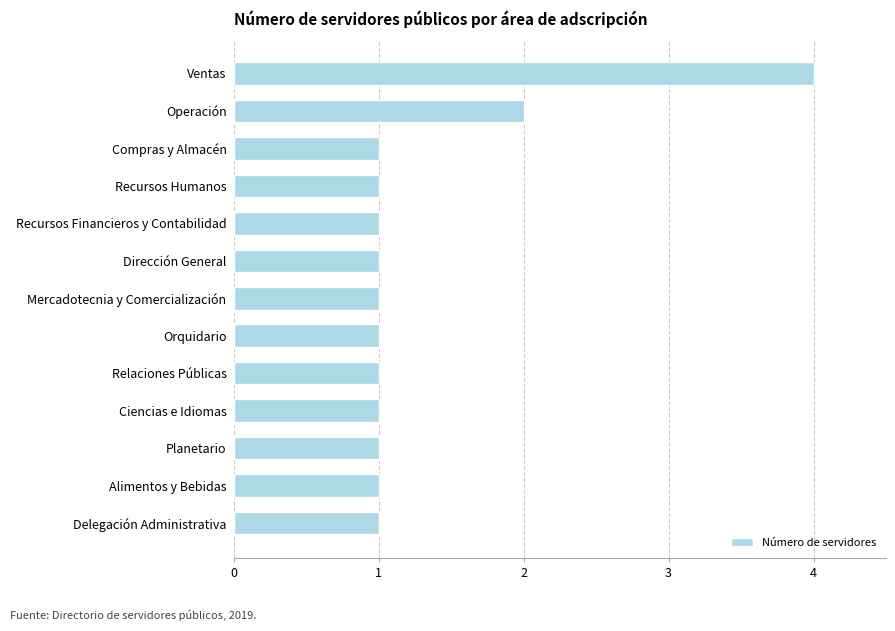

What is the change in value from Planetario to Operación?

+1